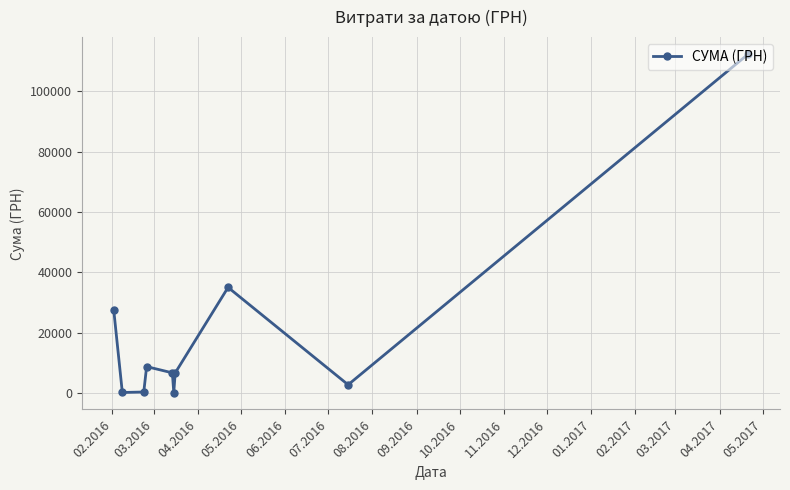

What is the maximum value shown in the chart?

112359.0